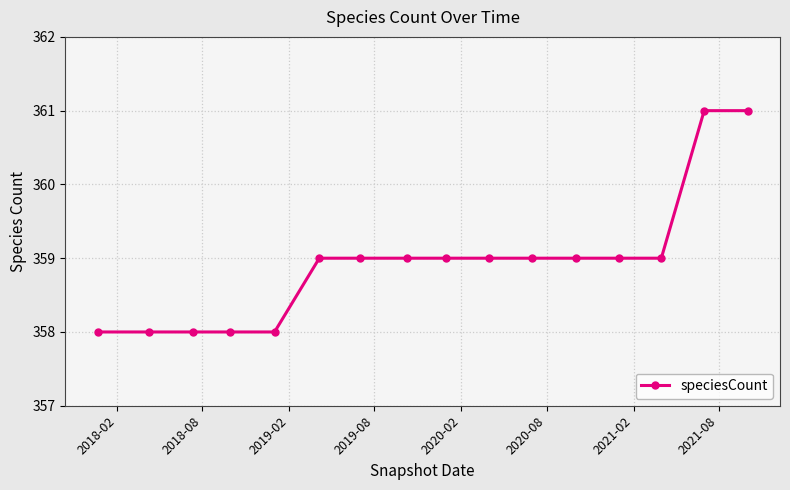

Count the number of categories in the chart.

16